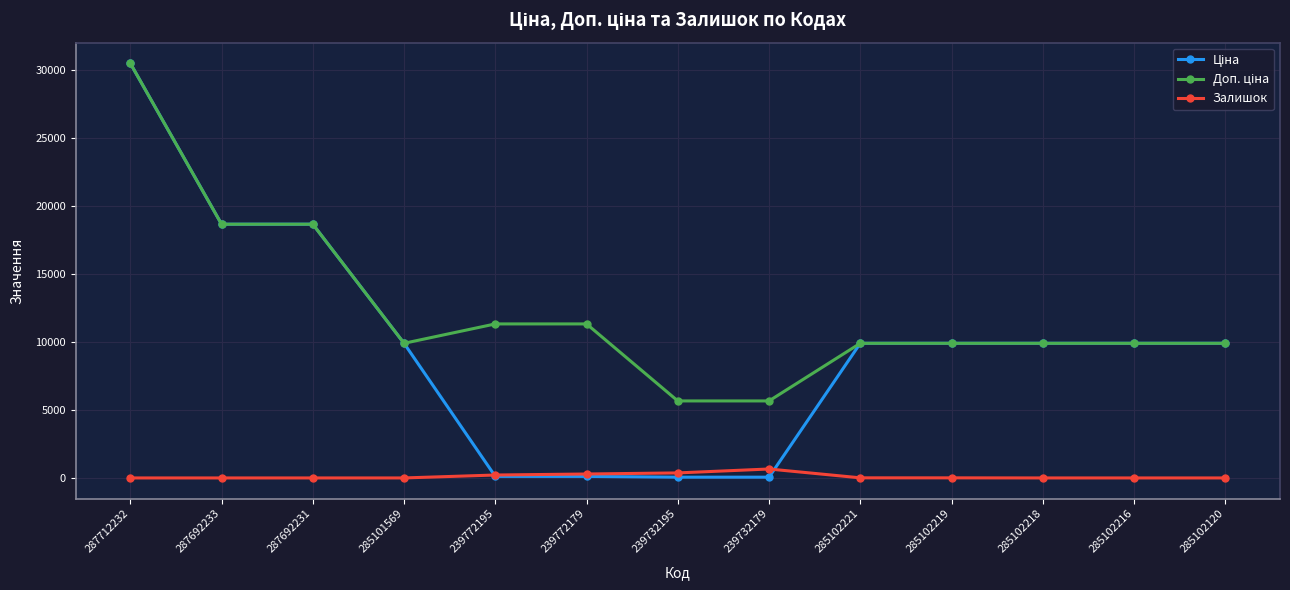

At which category is the sum across all series the highest?

287712232